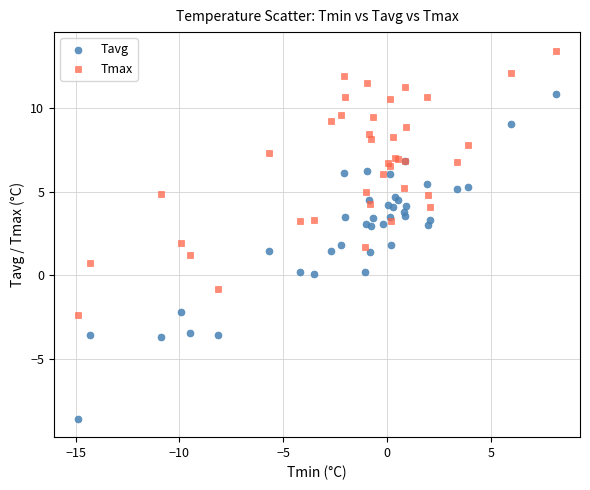

Which series contains the highest Y value?

Tmax